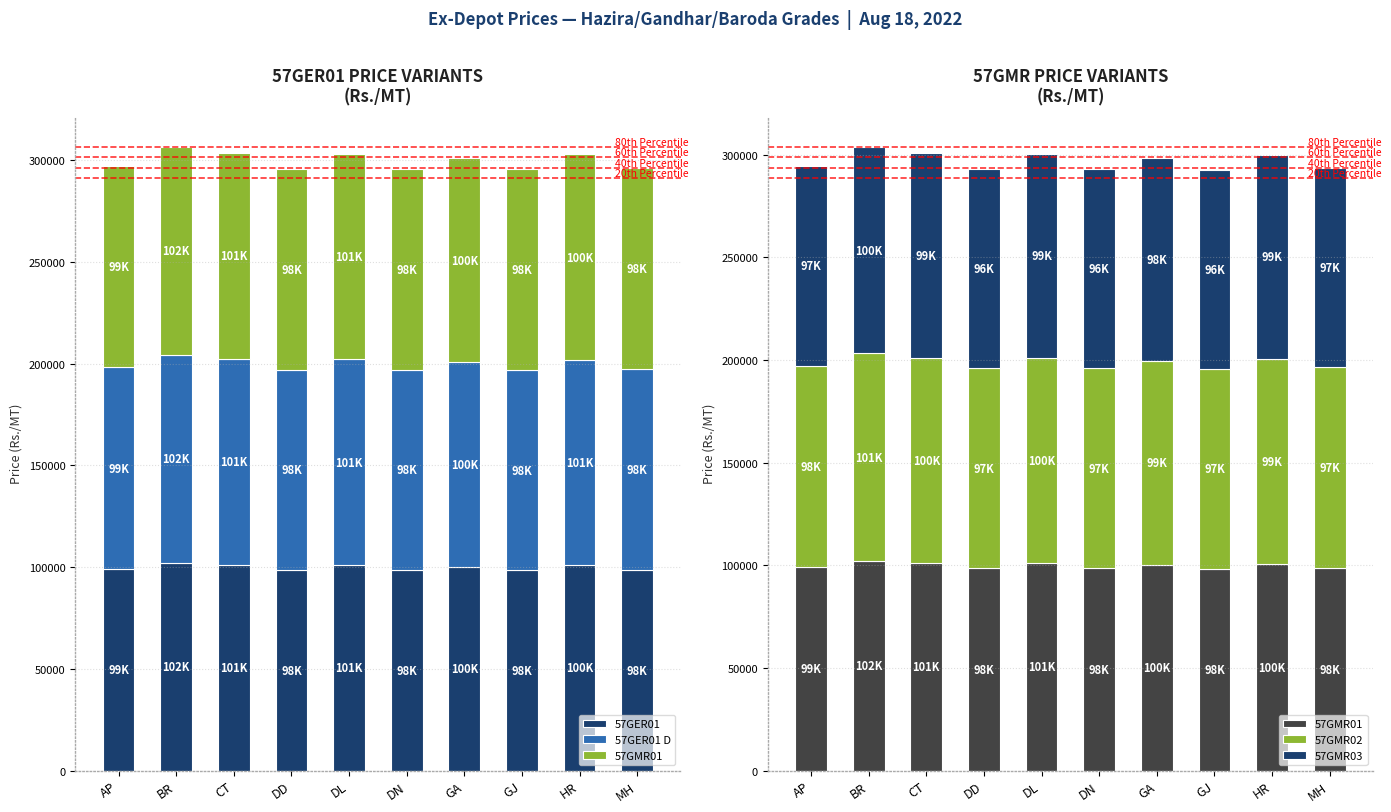

True or false: 57GER01 has a value of 181413 at BR.

False